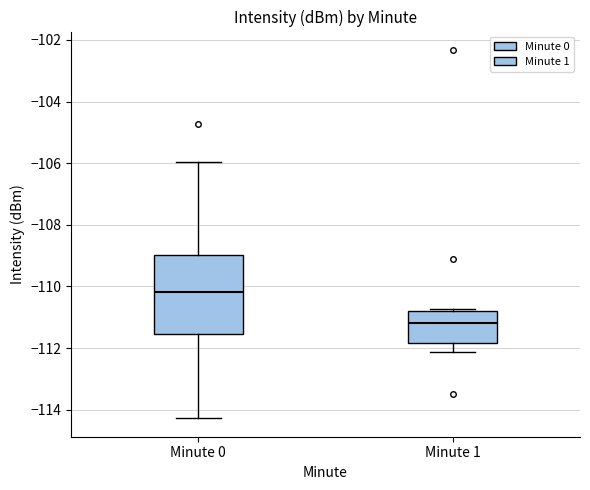

Where does the median line of the box for Minute 0 sit on the y-axis? The values are not printed on the chart, so give them approximately, as read against the axis.

-110.2